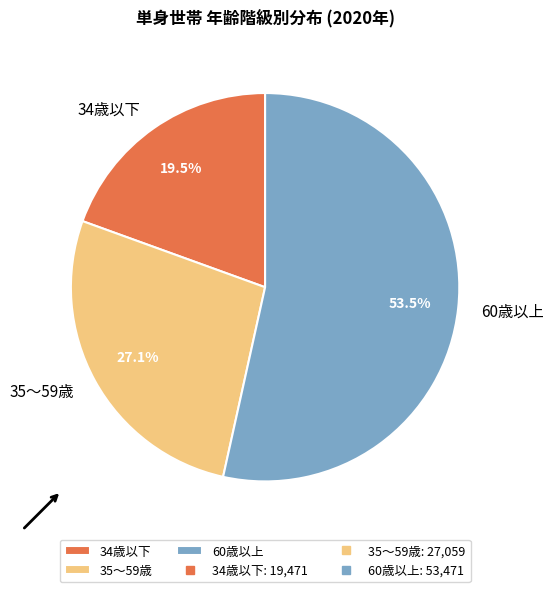

How many segments does this pie chart have?

3